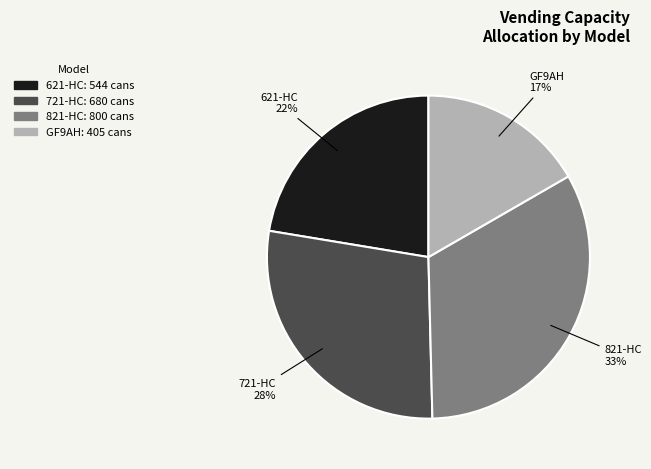

Is there a majority slice in this chart?

No